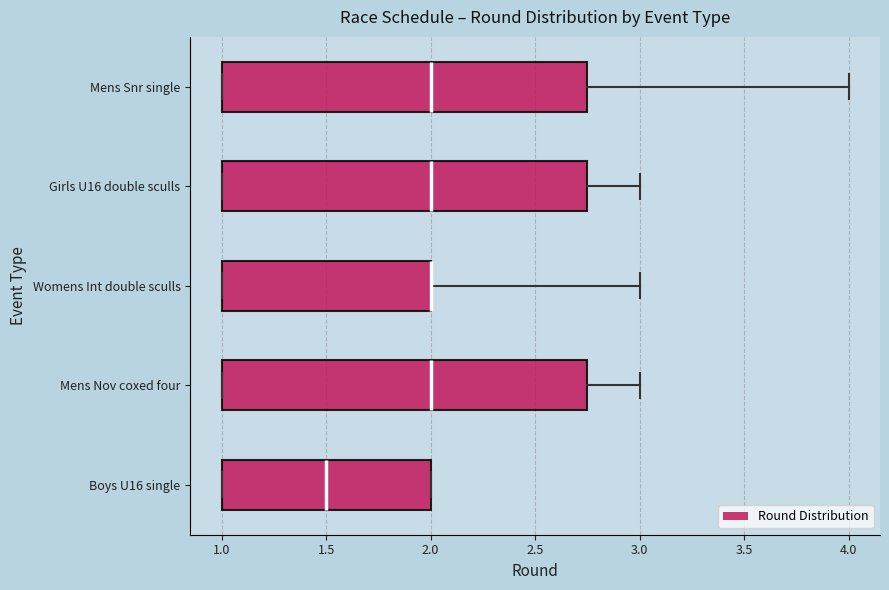

Reading bottom to top, transcribe this box plot: for each box, give where its median line is, the range the box spans, and where its two whiskers end, as read against the x-axis. The values are not printed on the chart, so give them approximately, as read against the axis.

Boys U16 single: median 1.50, box 1.00 to 2.00, whiskers 1.00 to 2.00
Mens Nov coxed four: median 2.00, box 1.00 to 2.75, whiskers 1.00 to 3.00
Womens Int double sculls: median 2.00 (drawn on the box's right edge), box 1.00 to 2.00, whiskers 1.00 to 3.00
Girls U16 double sculls: median 2.00, box 1.00 to 2.75, whiskers 1.00 to 3.00
Mens Snr single: median 2.00, box 1.00 to 2.75, whiskers 1.00 to 4.00